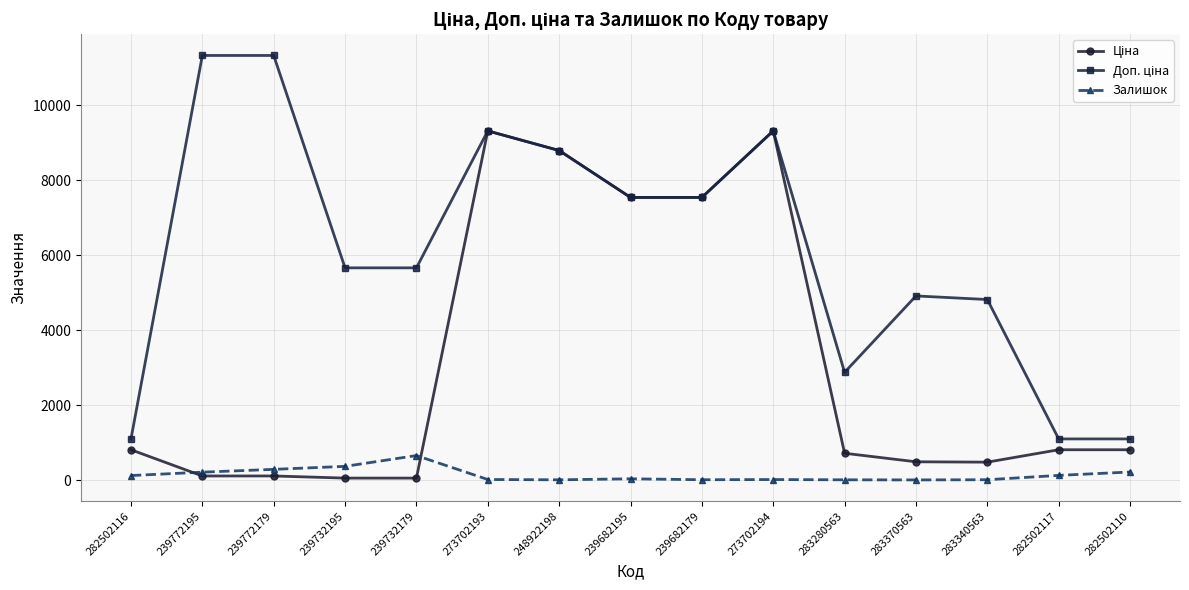

What is the maximum value shown in the chart?

11334.0